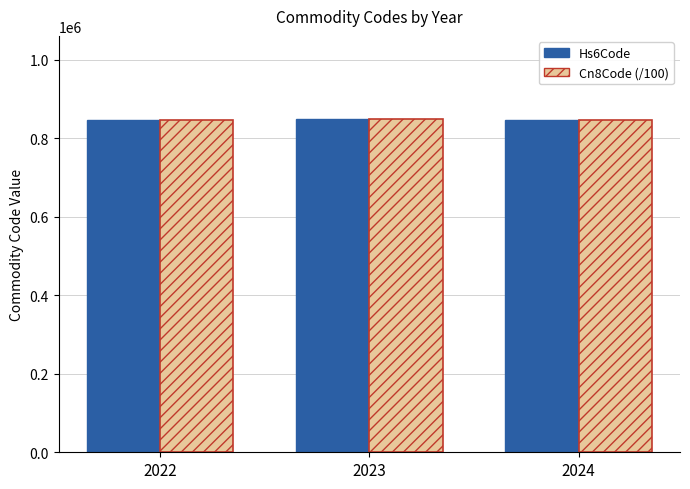

How many data points in Cn8Code (/100) are less than 847180?

1